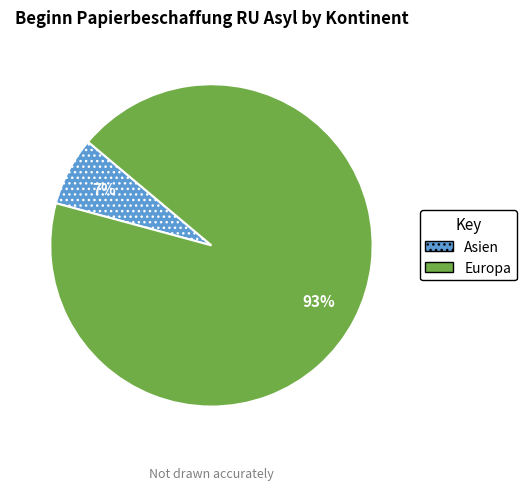

Is there a majority slice in this chart?

Yes